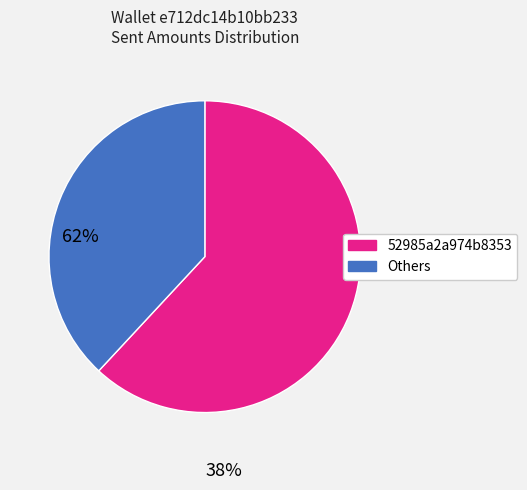

How many slices are in this pie chart?

2